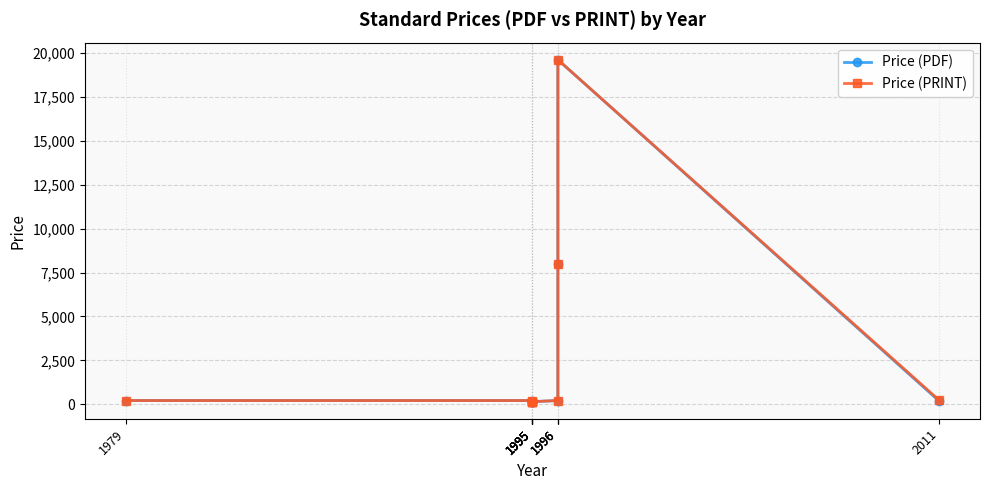

What is the sum of all Price (PDF) values?

29073